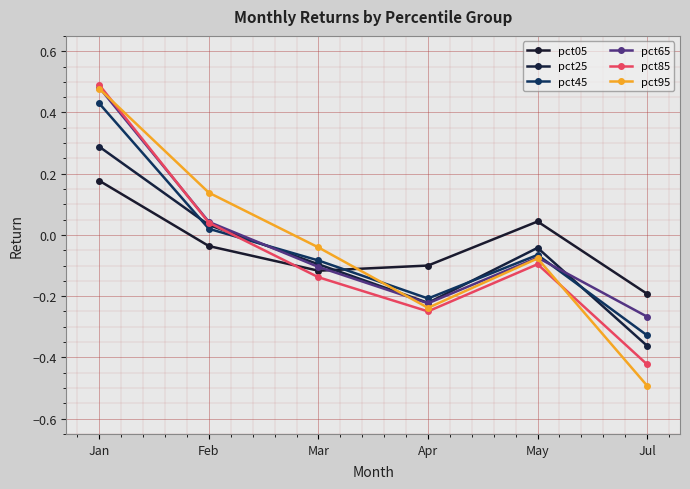

What is the difference between the maximum and second lowest values in the pct05 series?

0.3